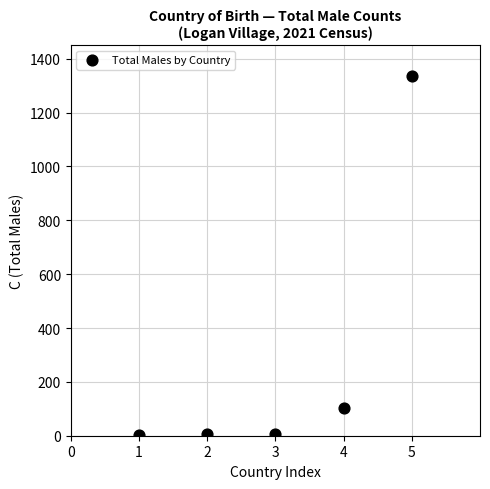

What is the range of X values (max minus min)?

4